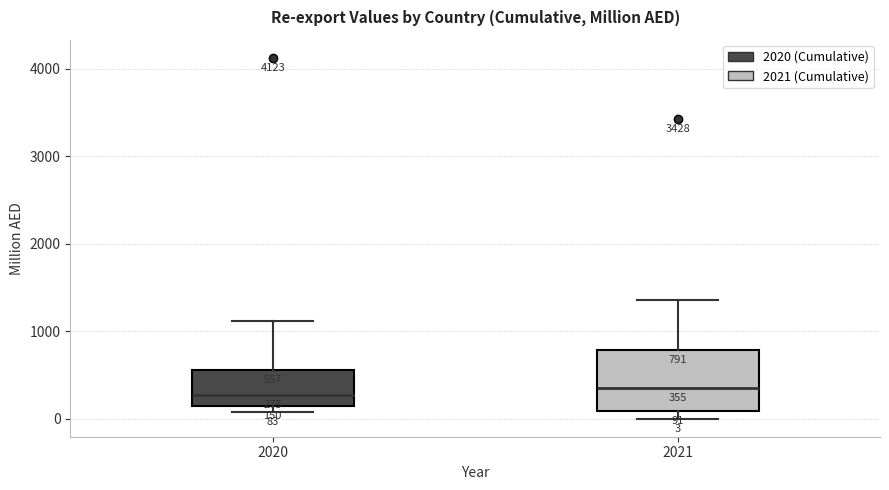

Which box is the tallest, from its lower edge to its upper edge?

2021